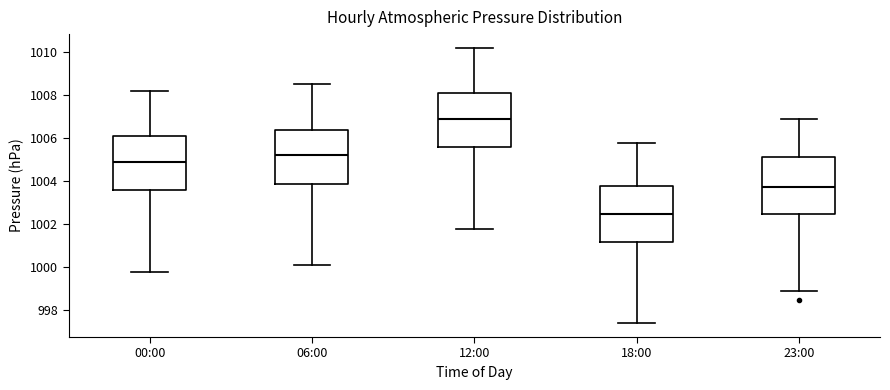

Reading left to right, transcribe this box plot: for each box, give where its median line is, the range the box spans, and where its two whiskers end, as read against the y-axis. The values are not printed on the chart, so give them approximately, as read against the axis.

00:00: median 1005.0, box 1003.6 to 1006.2, whiskers 999.8 to 1008.2
06:00: median 1005.2, box 1003.8 to 1006.4, whiskers 1000.2 to 1008.6
12:00: median 1007.0, box 1005.6 to 1008.2, whiskers 1001.8 to 1010.2
18:00: median 1002.6, box 1001.2 to 1003.8, whiskers 997.4 to 1005.8
23:00: median 1003.8, box 1002.6 to 1005.2, whiskers 999.0 to 1007.0